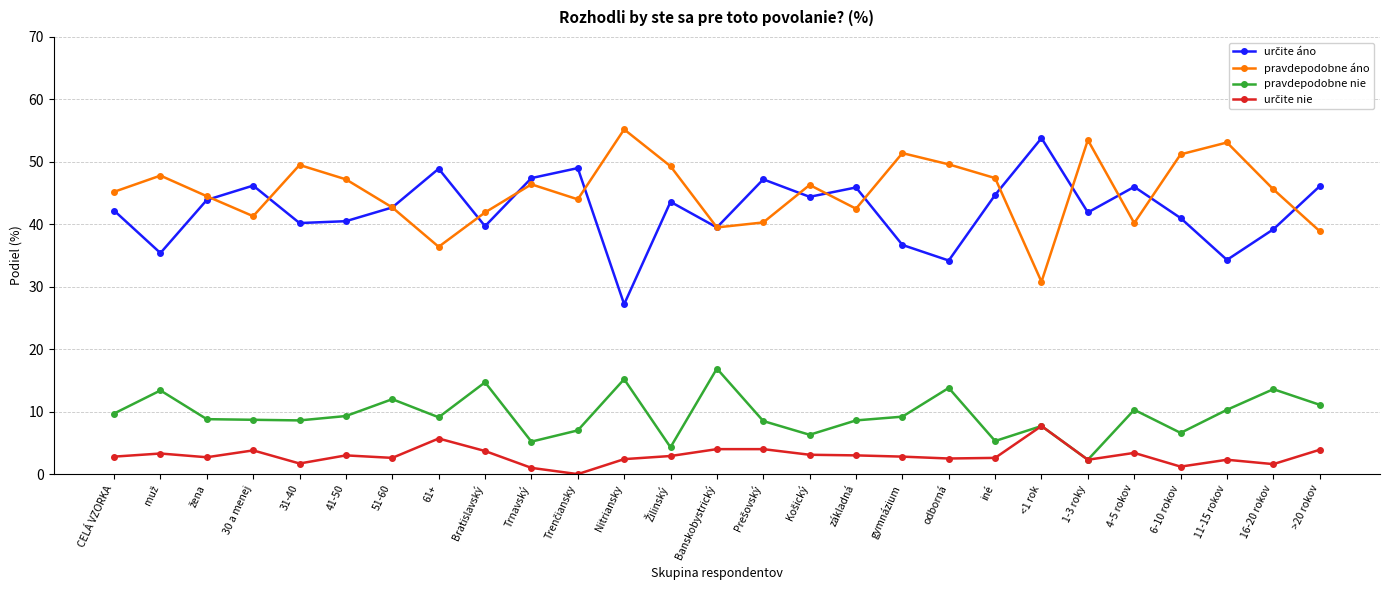

What is the difference between the maximum and minimum values in the pravdepodobne nie series?

14.6